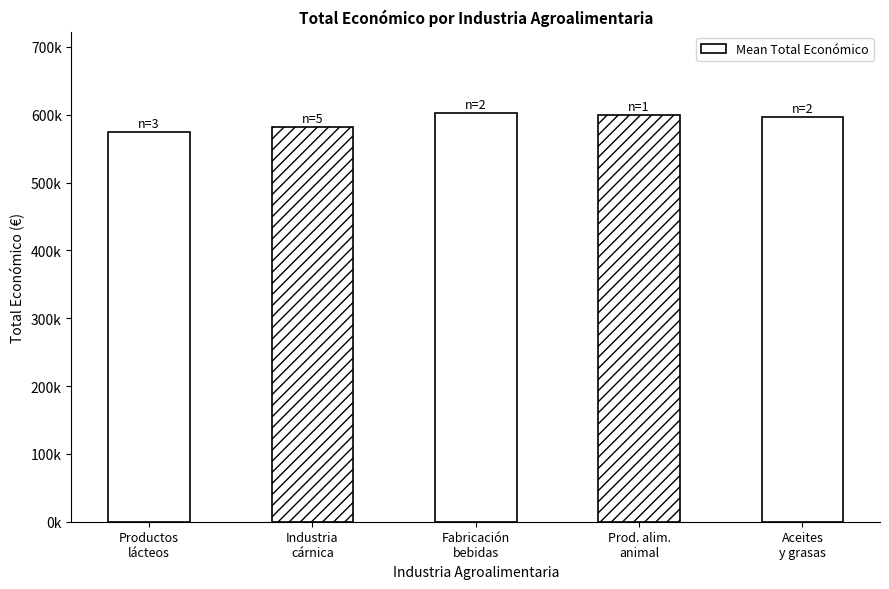

Are the bars horizontal?

No